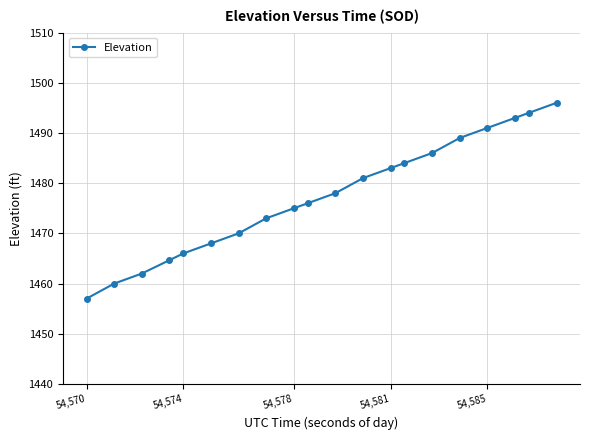

What is the greatest value displayed?

1496.0